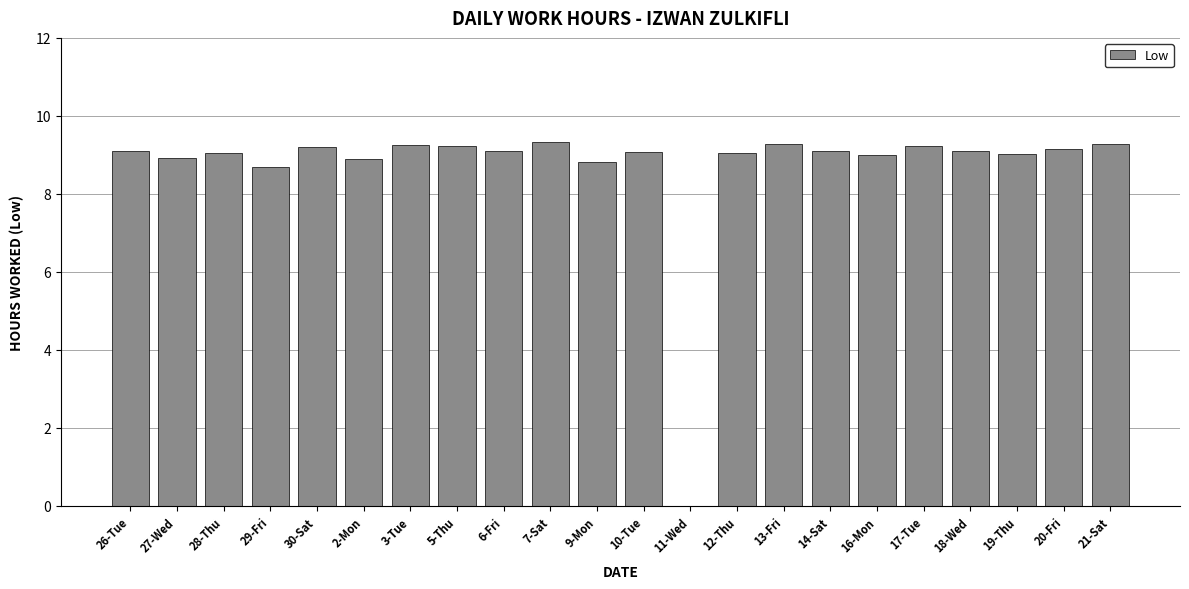

What is the sum of all values?

190.9